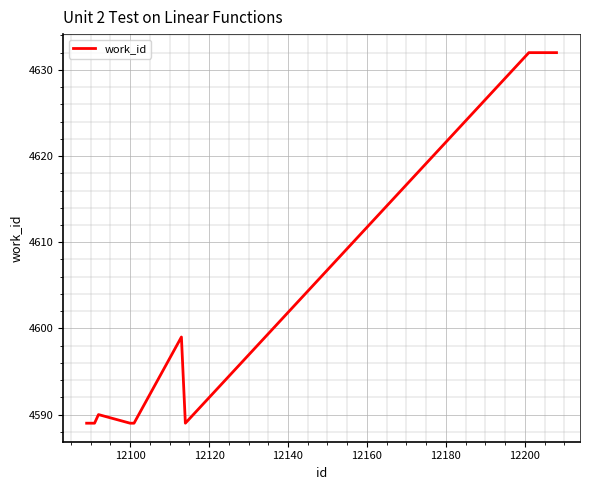

What is the greatest value displayed?

4632